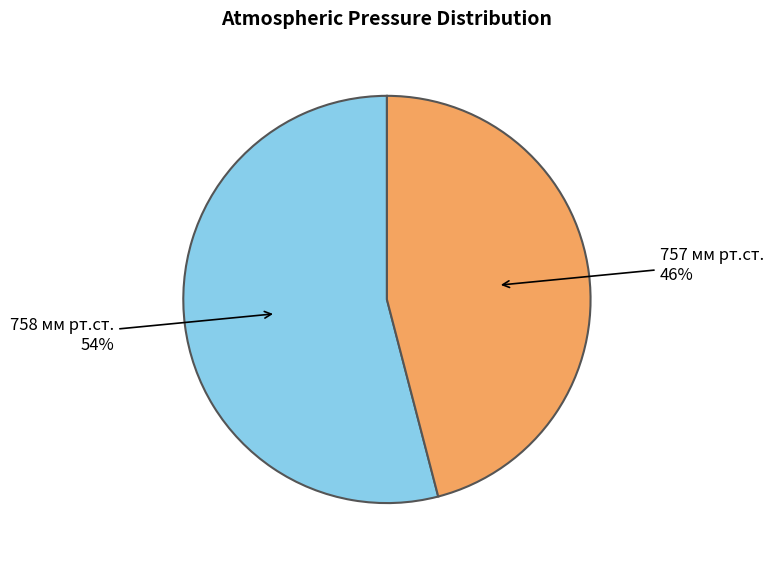

Is the sum of 758 мм рт.ст. and 757 мм рт.ст. greater than half?

Yes